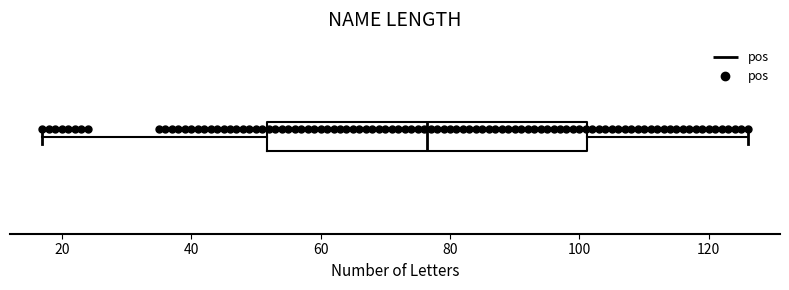

Where does the median line of the box sit on the x-axis? The values are not printed on the chart, so give them approximately, as read against the axis.

76